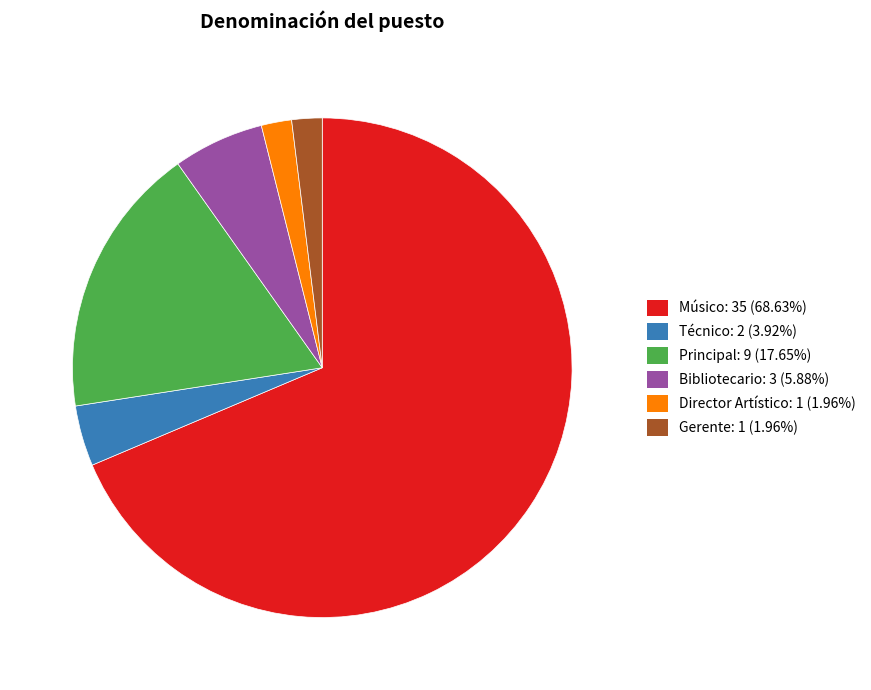

Do Director Artístico: 1 (1.96%) and Gerente: 1 (1.96%) together represent more than half of the pie?

No